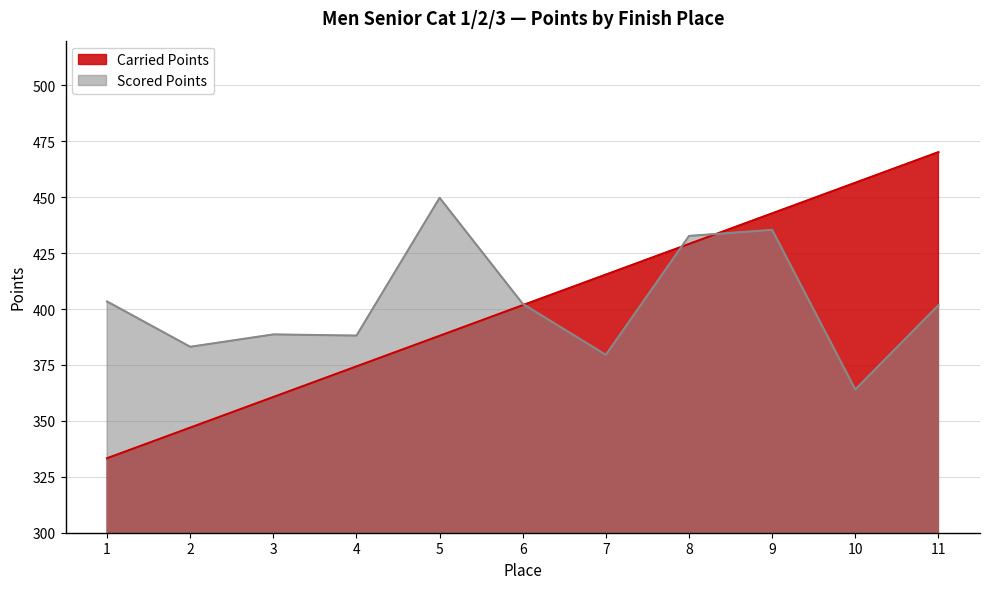

True or false: Carried Points has a value of 388.1 at 5.

True